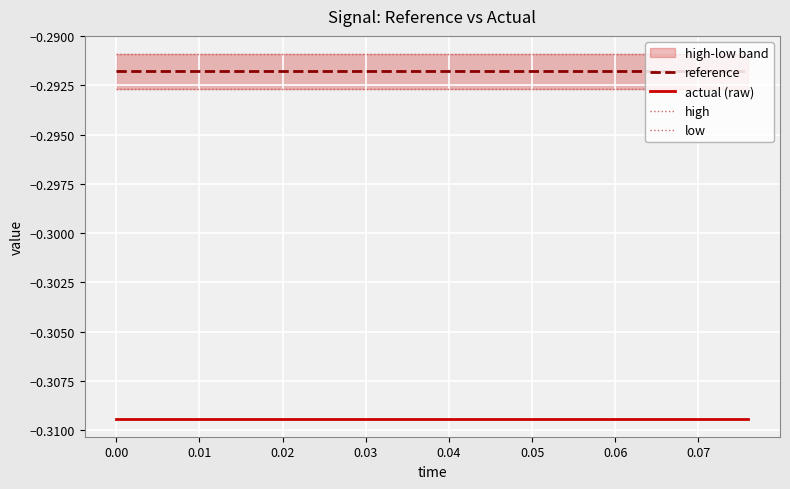

True or false: reference and actual (raw) intersect in this chart.

False